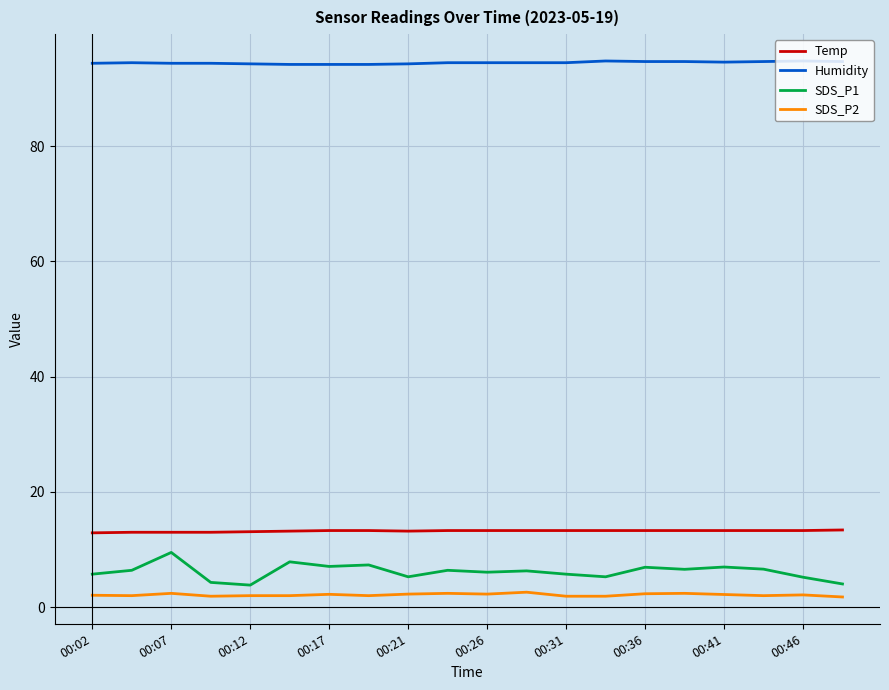

True or false: SDS_P1 has more than 0 points higher than both neighbors.

True